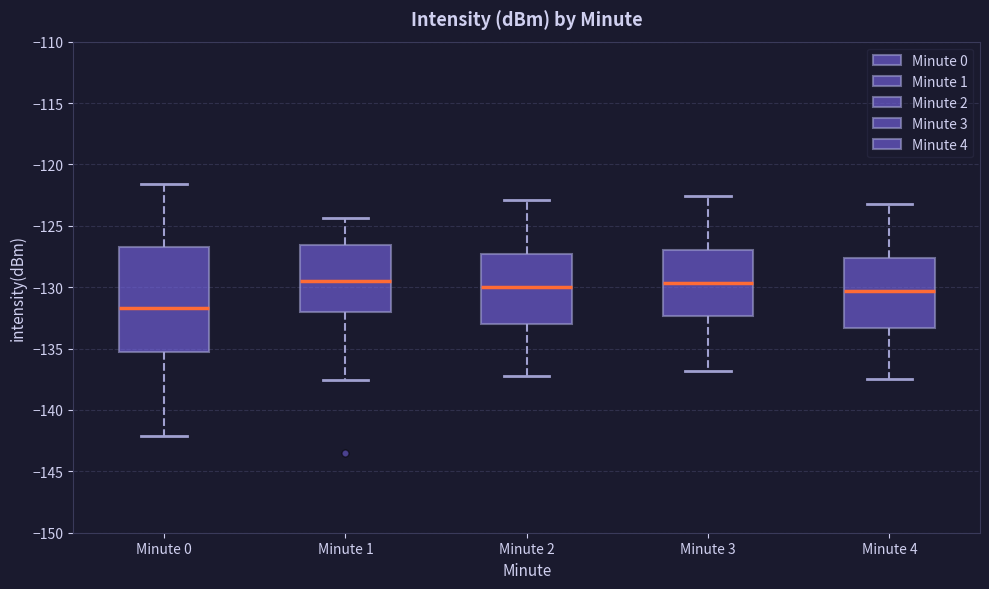

Reading left to right, read every box against the y-axis: the position of its median line, the range the box covers, and the ends of its whiskers. The values are not printed on the chart, so give them approximately, as read against the axis.

Minute 0: median -131.5, box -135.5 to -127.0, whiskers -142.0 to -121.5
Minute 1: median -129.5, box -132.0 to -126.5, whiskers -137.5 to -124.5
Minute 2: median -130.0, box -133.0 to -127.5, whiskers -137.0 to -123.0
Minute 3: median -129.5, box -132.5 to -127.0, whiskers -137.0 to -122.5
Minute 4: median -130.5, box -133.5 to -127.5, whiskers -137.5 to -123.0